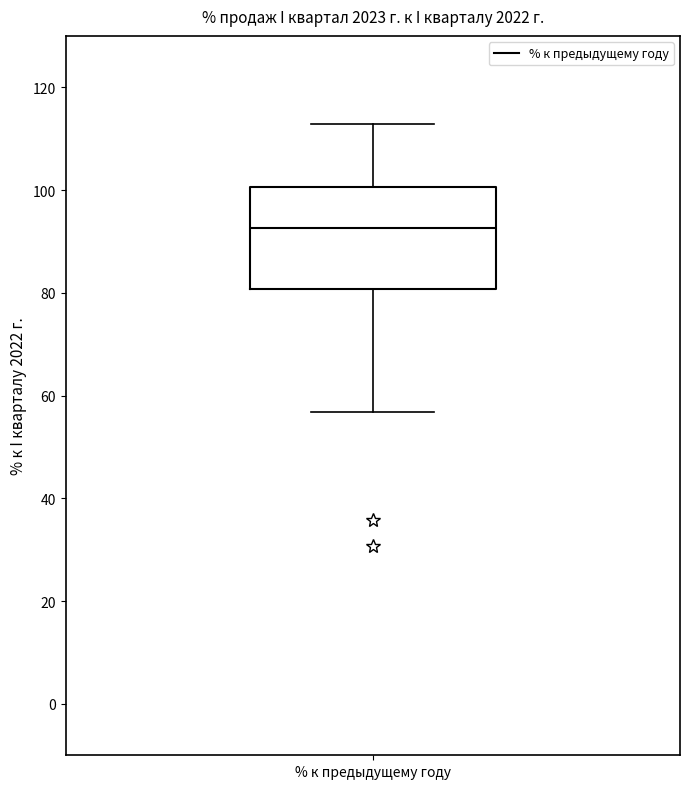

Read this box plot against the y-axis: the position of the median line, the range covered by the box, and the ends of both whiskers. The values are not printed on the chart, so give them approximately, as read against the axis.

median 92, box 80 to 100, whiskers 56 to 112